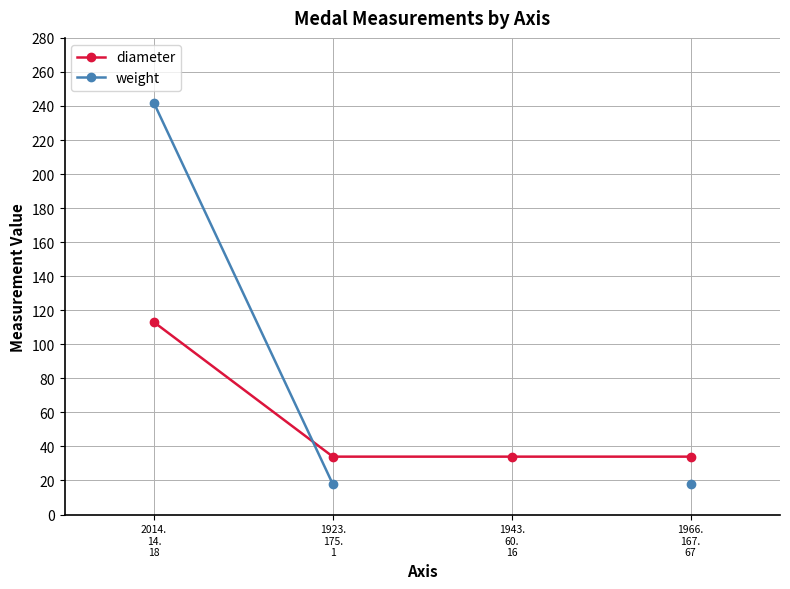

Which series ends up on top after the final intersection of diameter and weight?

diameter